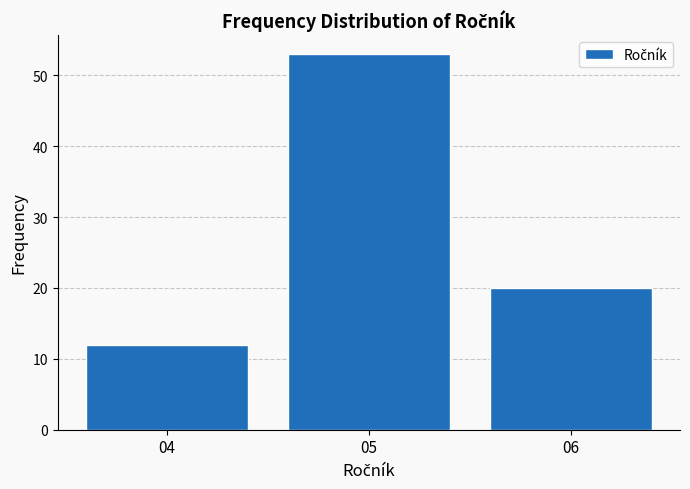

Reading left to right, list all the values displayed in this chart.

12	53	20